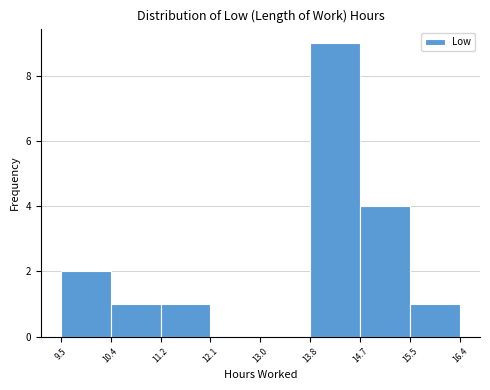

Reading left to right, transcribe this chart: for each bar, give the range it covers on the x-axis and its height. The values are not printed on the chart, so give them approximately, as read against the axis.

9.5 to 10.4: 2
10.4 to 11.2: 1
11.2 to 12.1: 1
12.1 to 13.0: 0
13.0 to 13.8: 0
13.8 to 14.7: 9
14.7 to 15.5: 4
15.5 to 16.4: 1